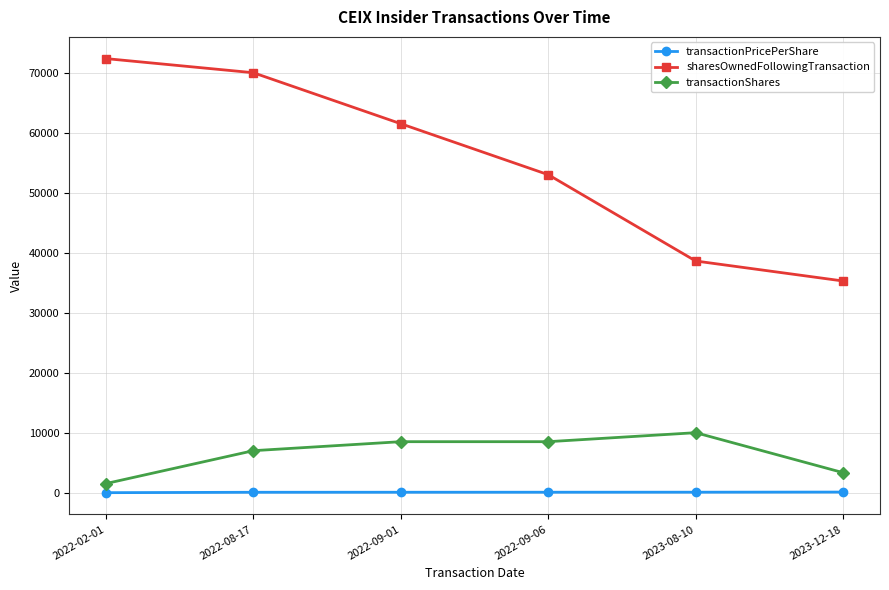

What is the difference between the maximum and minimum values in the sharesOwnedFollowingTransaction series?

37078.0